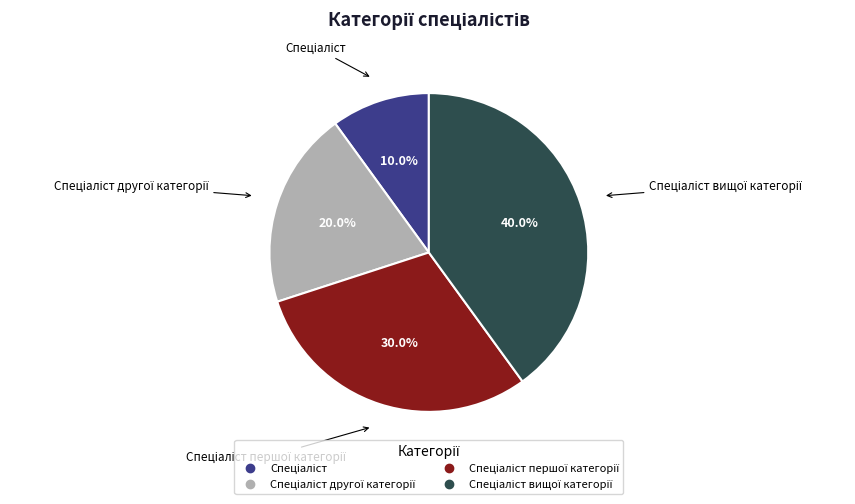

Count the number of slices in the pie.

4